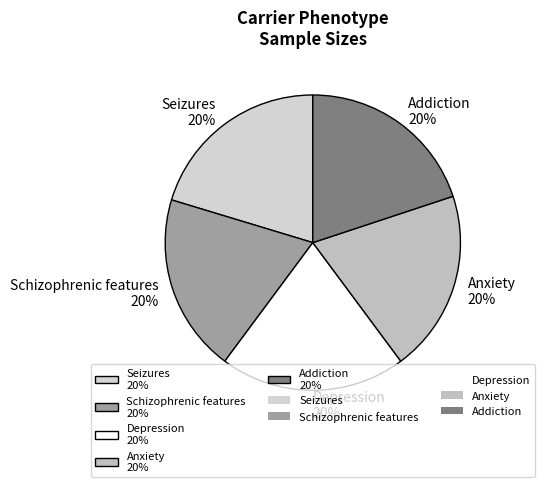

Combined, do Schizophrenic features and Anxiety account for over 50%?

No